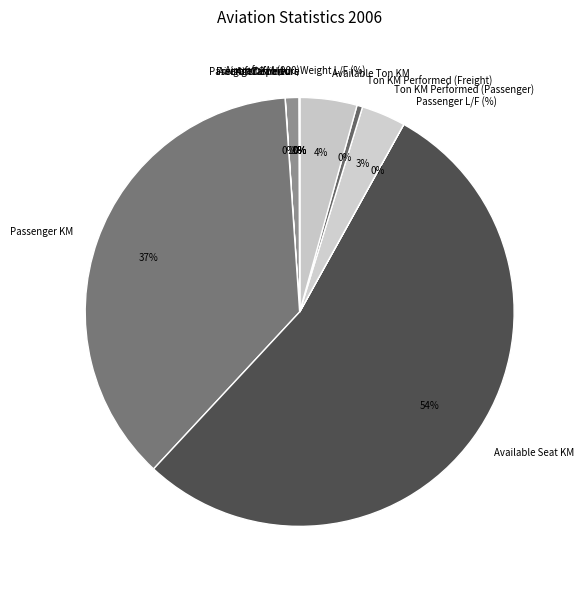

Is it true that Ton KM Performed (Passenger) is 15% of the pie?

False